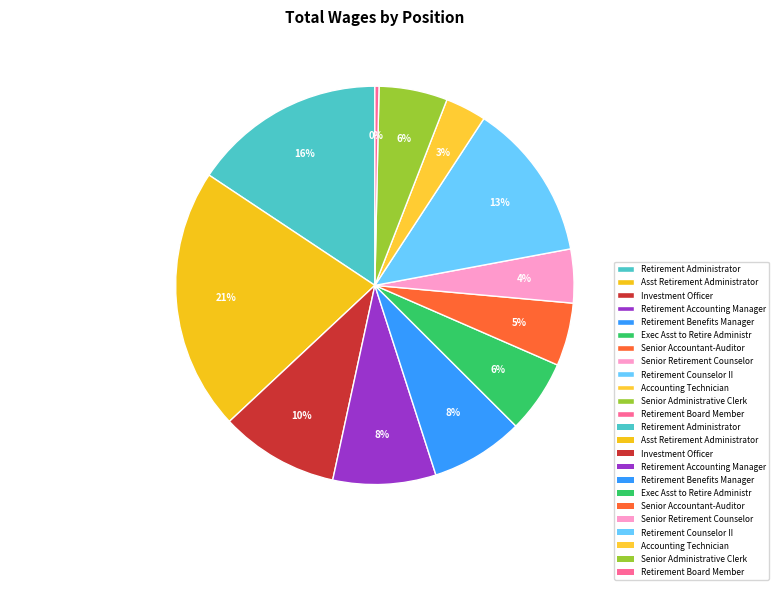

How many slices are in this pie chart?

12